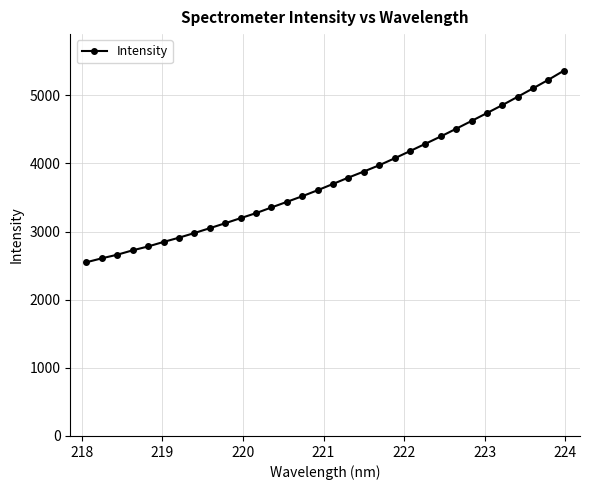

What is the average value?

3758.6